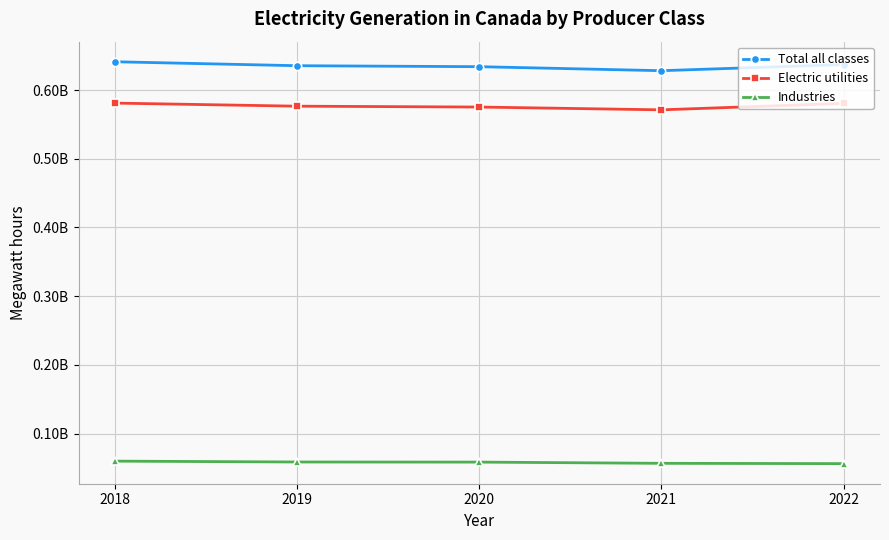

What are all the series names shown in the legend?

Total all classes, Electric utilities, Industries